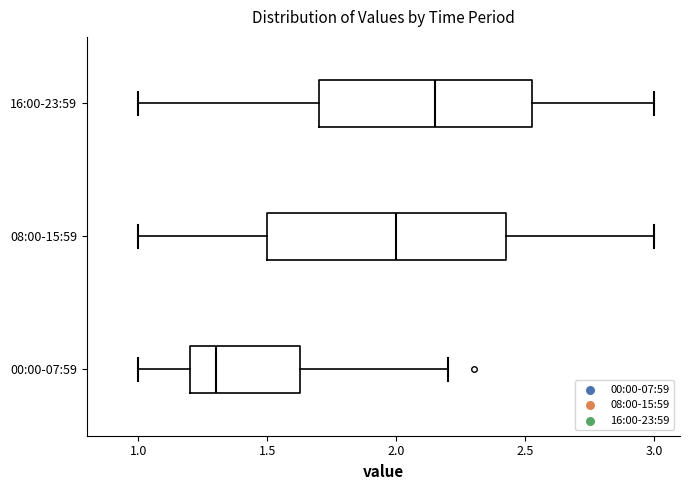

Which box's median line is the furthest to the right?

16:00-23:59